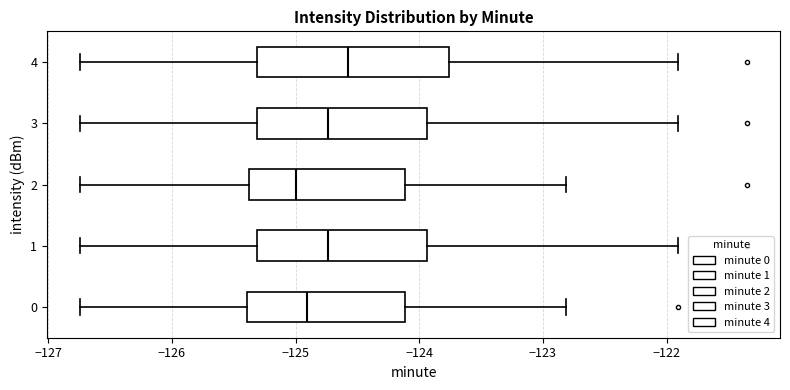

Reading bottom to top, read every box against the x-axis: the position of its median line, the range the box covers, and the ends of its whiskers. The values are not printed on the chart, so give them approximately, as read against the axis.

0: median -124.9, box -125.4 to -124.1, whiskers -126.7 to -122.8
1: median -124.7, box -125.3 to -123.9, whiskers -126.7 to -121.9
2: median -125.0, box -125.4 to -124.1, whiskers -126.7 to -122.8
3: median -124.7, box -125.3 to -123.9, whiskers -126.7 to -121.9
4: median -124.6, box -125.3 to -123.8, whiskers -126.7 to -121.9